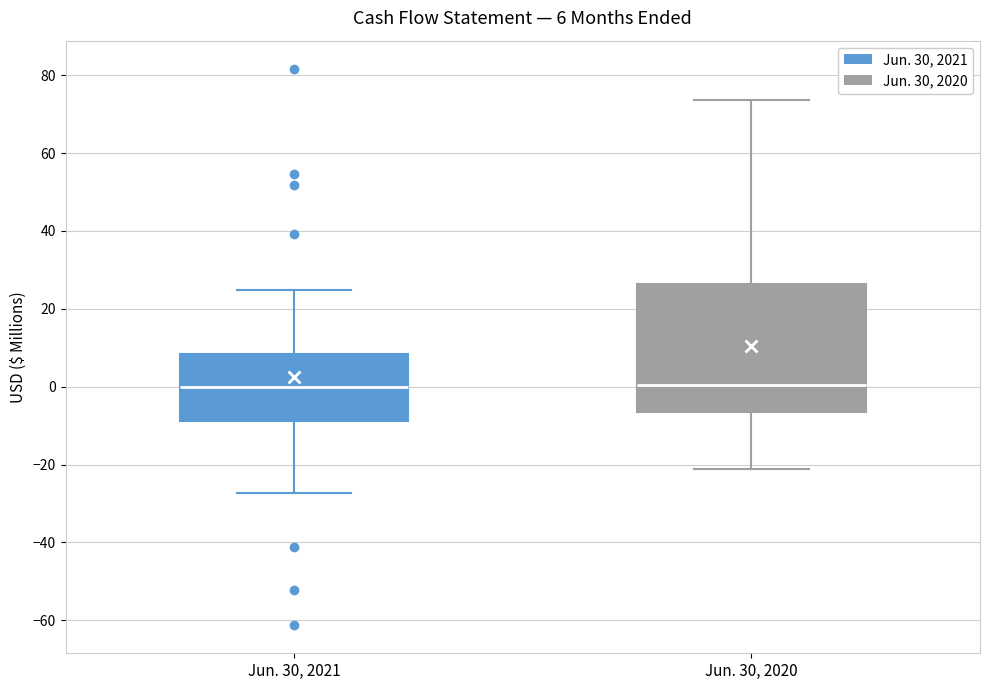

Comparing the boxes themselves (not the whiskers), which one is the tallest?

Jun. 30, 2020